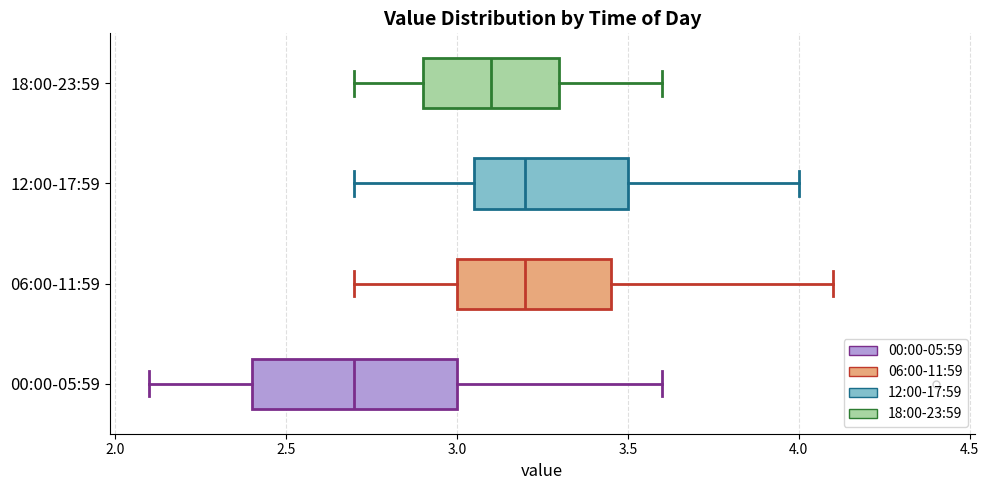

Where is the left edge of the box for 18:00-23:59 on the x-axis? The values are not printed on the chart, so give them approximately, as read against the axis.

2.90